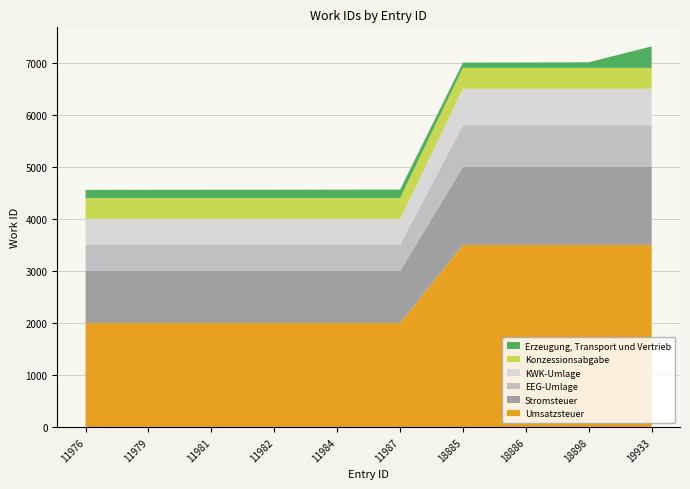

Reading left to right, list all the values displayed in this chart.

4557	4559	4560	4560	4562	4564	7002	7003	7008	7313